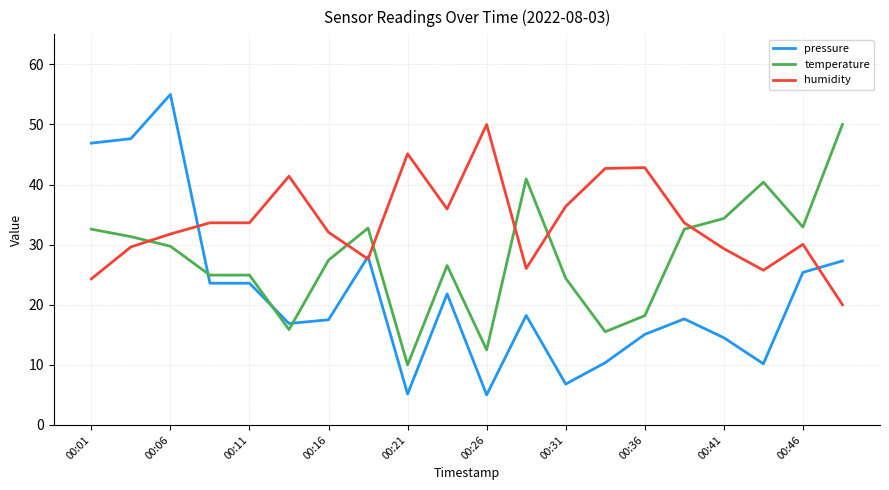

What is the greatest value displayed?

55.0